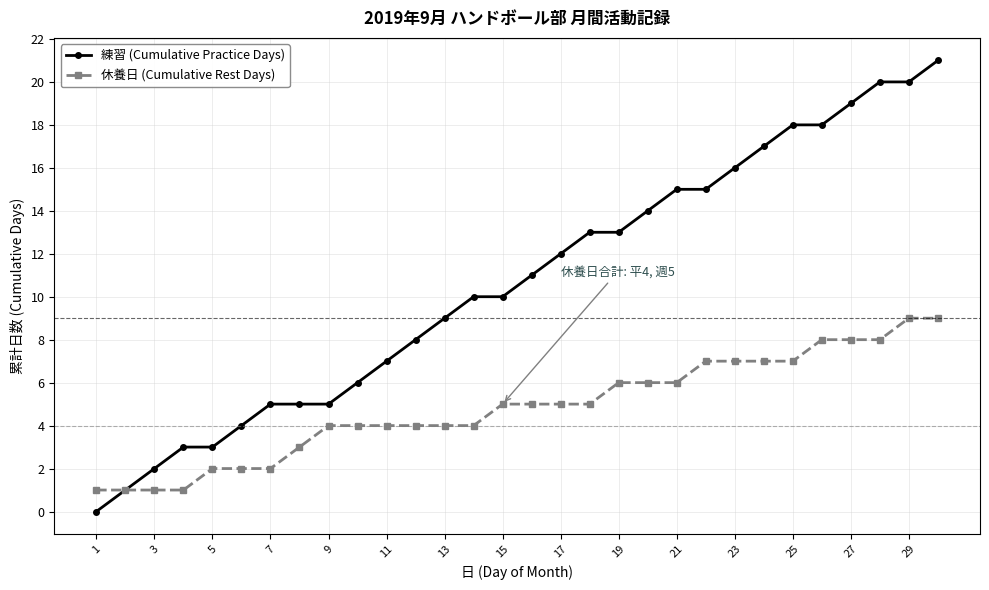

Rank the series by their average value, from highest to lowest.

練習 (Cumulative Practice Days), 休養日 (Cumulative Rest Days)